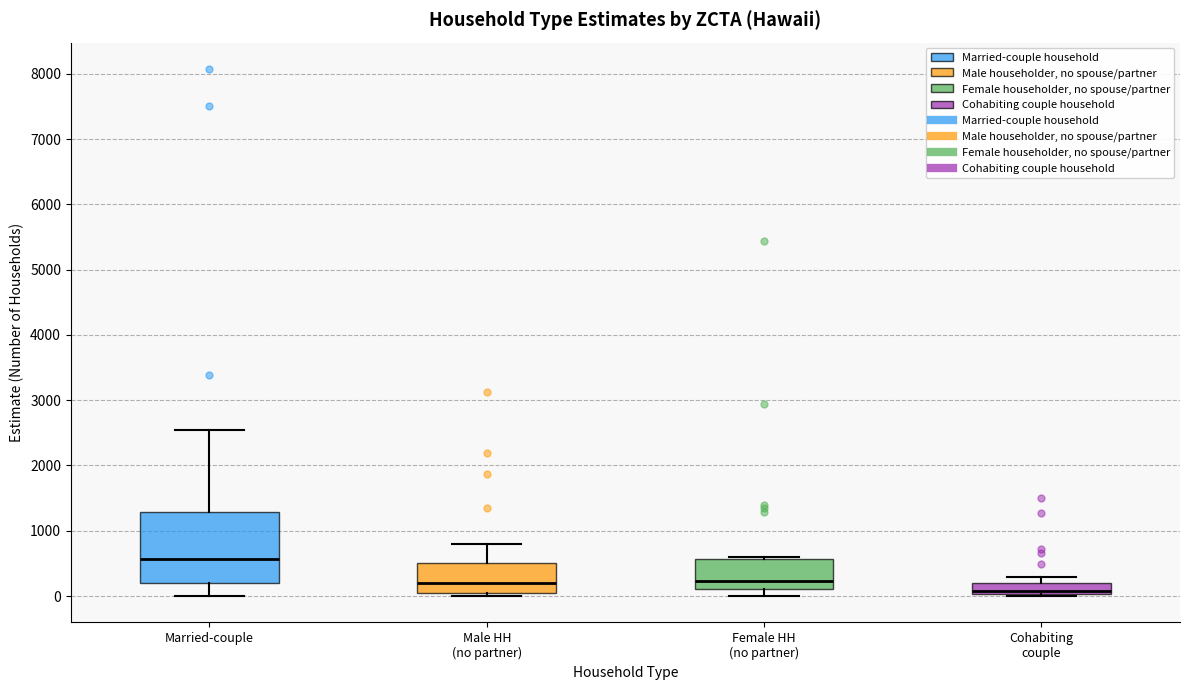

Reading left to right, read every box against the y-axis: the position of its median line, the range the box covers, and the ends of its whiskers. The values are not printed on the chart, so give them approximately, as read against the axis.

Married-couple: median 600, box 200 to 1300, whiskers 0 to 2500
Male HH (no partner): median 200, box 0 to 500, whiskers 0 (just below the box's lower edge) to 800
Female HH (no partner): median 200, box 100 to 600, whiskers 0 to 600
Cohabiting couple: median 100, box 0 to 200, whiskers 0 to 300